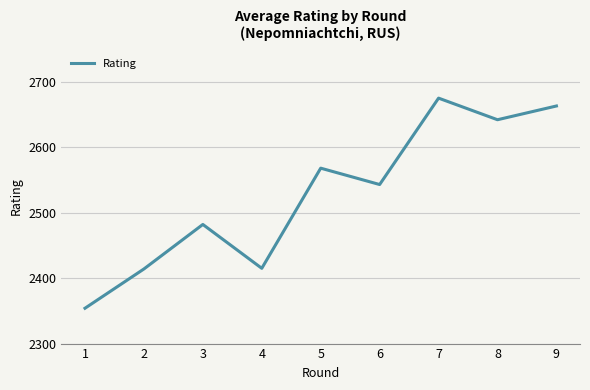

At which category does the data reach its first local peak?

3